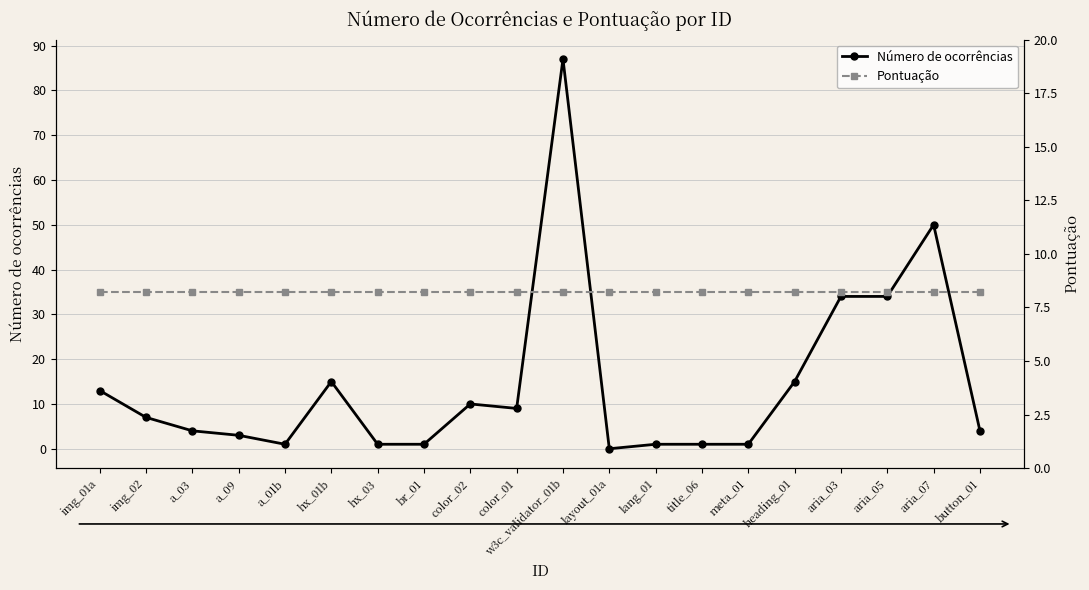

Count the number of categories in the chart.

20